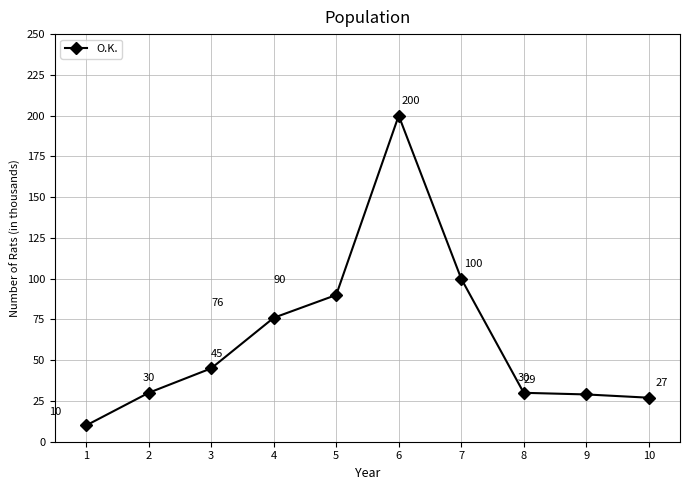

What is the change in value from 1 to 6?

+190